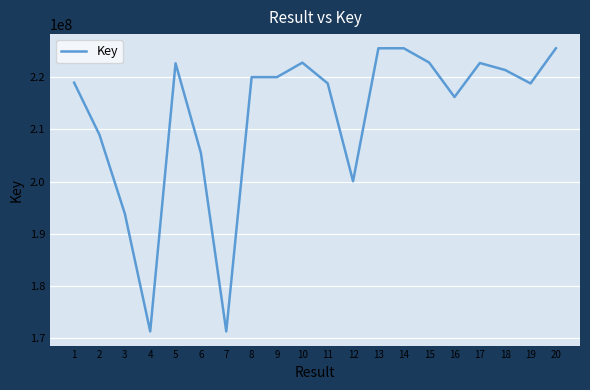

Is it true that the value at 16 is 76332076?

False